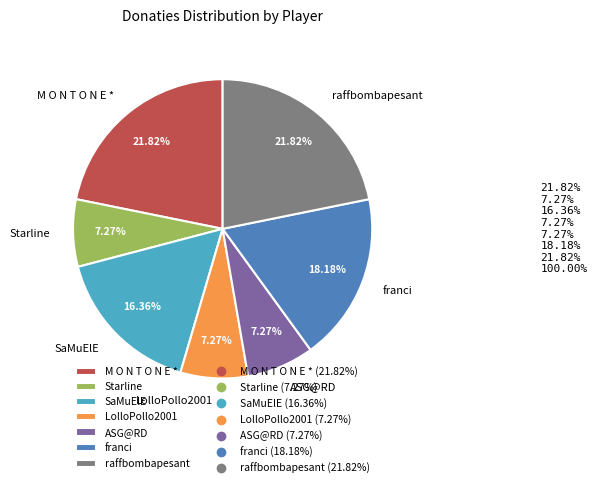

Does any single category account for the majority?

No